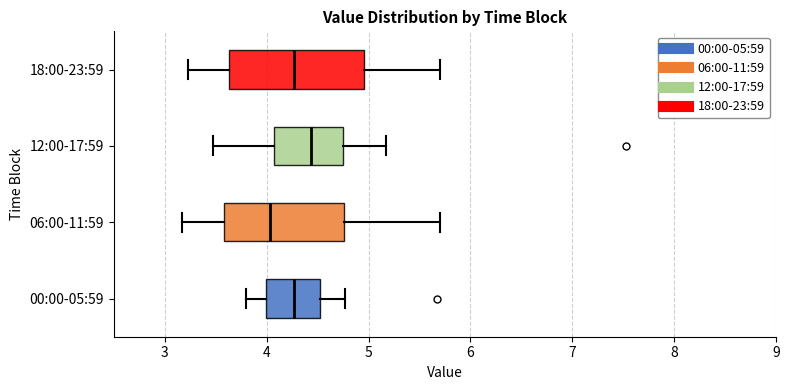

Where is the left edge of the box for 00:00-05:59 on the x-axis? The values are not printed on the chart, so give them approximately, as read against the axis.

4.0